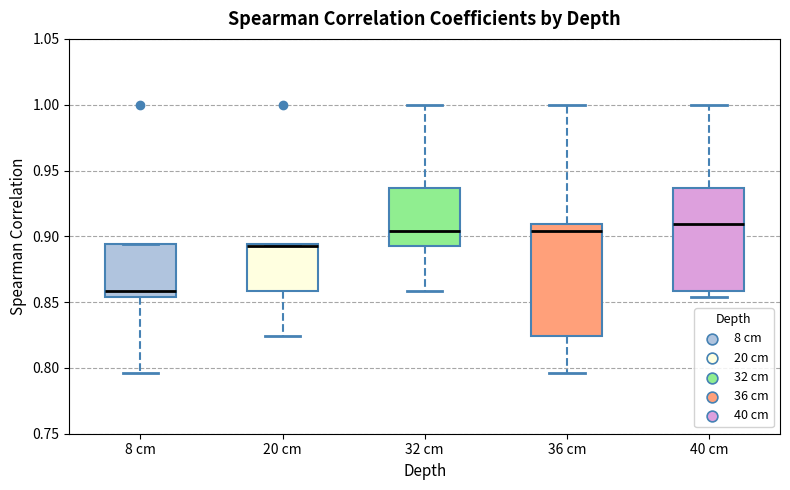

Reading left to right, read every box against the y-axis: the position of its median line, the range the box covers, and the ends of its whiskers. The values are not printed on the chart, so give them approximately, as read against the axis.

8 cm: median 0.860, box 0.855 to 0.895, whiskers 0.795 to 0.895
20 cm: median 0.895, box 0.860 to 0.895, whiskers 0.825 to 0.895
32 cm: median 0.905, box 0.895 to 0.935, whiskers 0.860 to 1.000
36 cm: median 0.905, box 0.825 to 0.910, whiskers 0.795 to 1.000
40 cm: median 0.910, box 0.860 to 0.935, whiskers 0.855 to 1.000